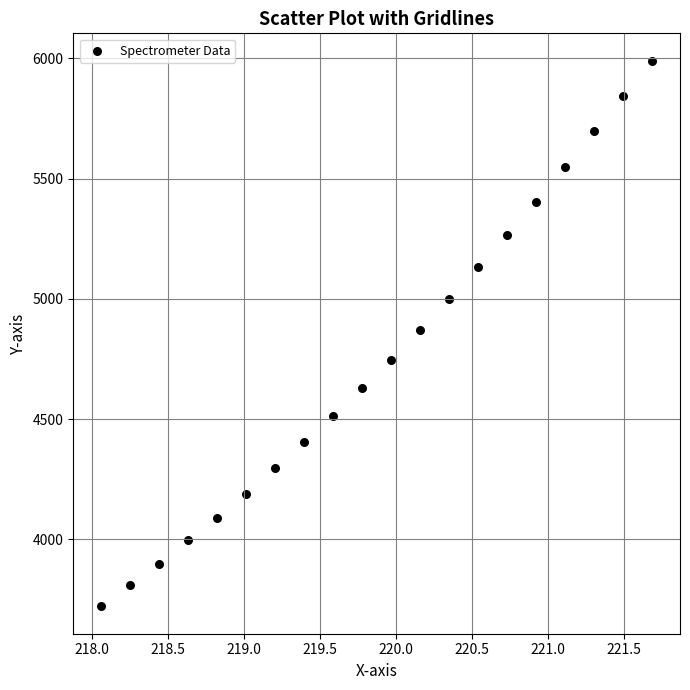

What is the range of X values (max minus min)?

3.6